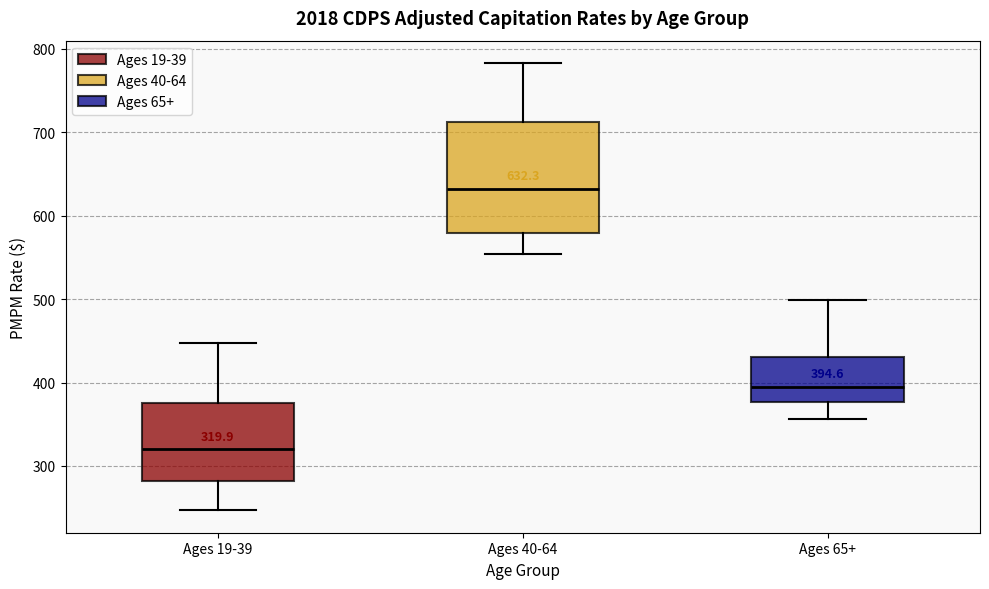

Which box is the tallest, from its lower edge to its upper edge?

Ages 40-64